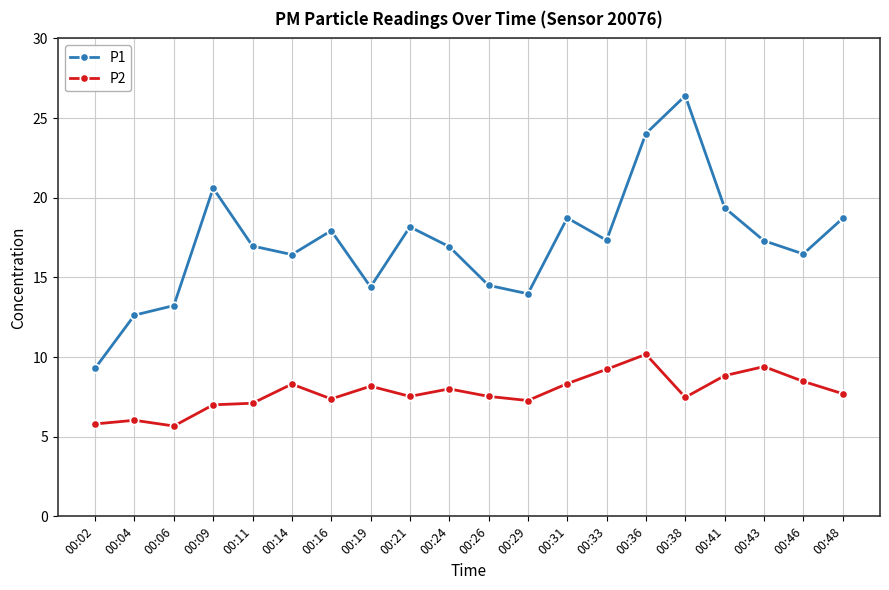

Rank the series by their maximum value, from lowest to highest.

P2, P1